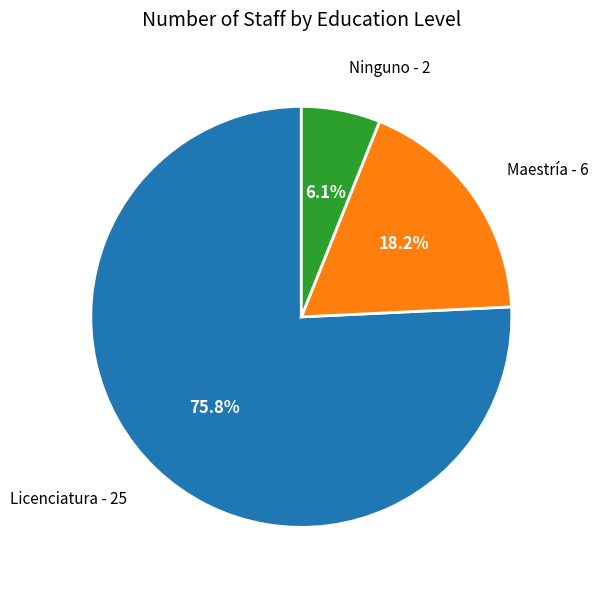

What is the total percentage of Maestría - 6 and Licenciatura - 25?

93.9%